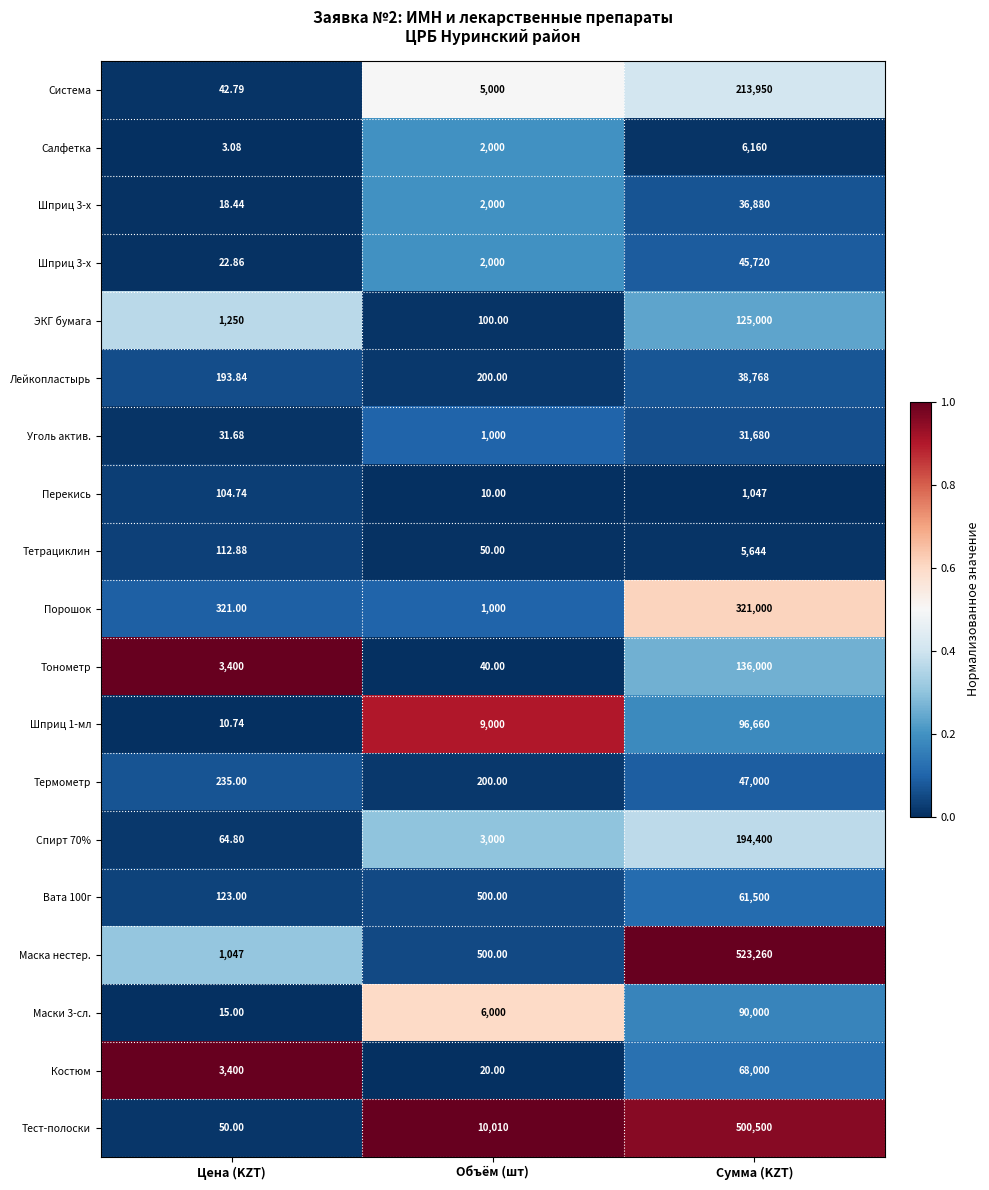

What is the spread (max minus min) of values at Цена (KZT)?

1.0